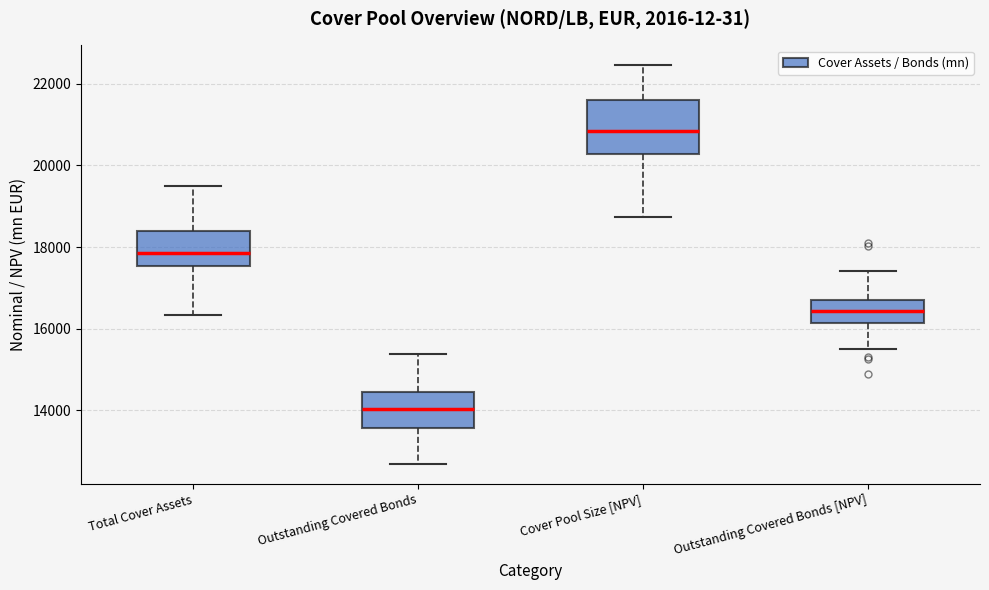

Where does the upper whisker of the box for Outstanding Covered Bonds [NPV] end on the y-axis? The values are not printed on the chart, so give them approximately, as read against the axis.

17400